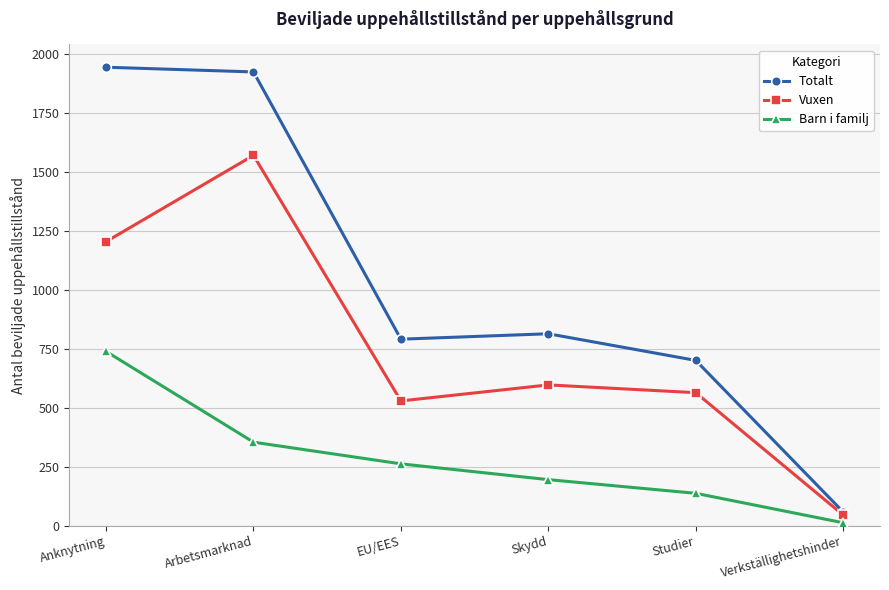

Reading right to left, what are all the values shown in this chart?

Totalt: 58	701	814	791	1925	1945
Vuxen: 45	564	597	529	1571	1205
Barn i familj: 12	137	195	262	354	739